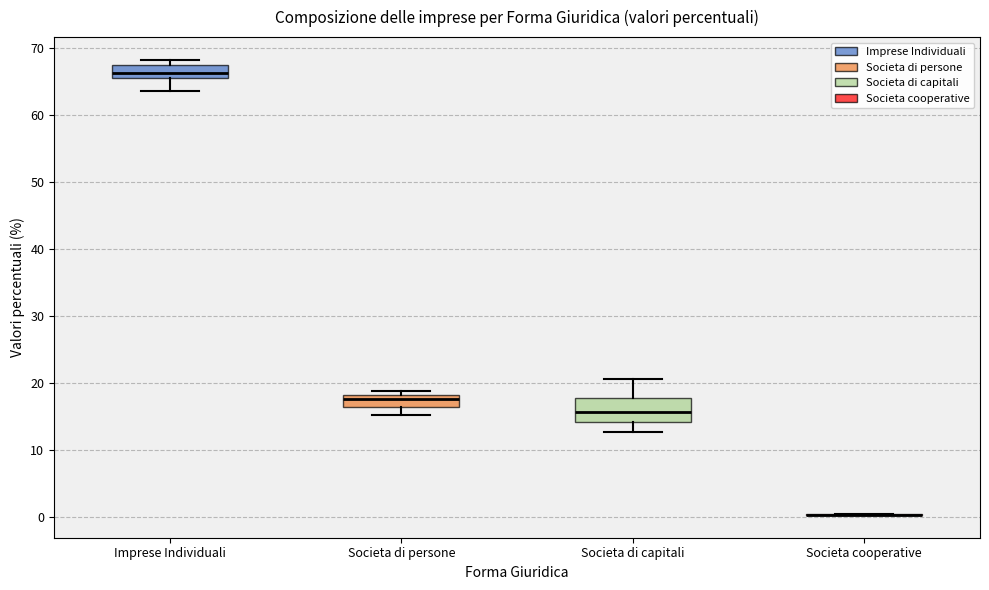

Reading left to right, transcribe this box plot: for each box, give where its median line is, the range the box spans, and where its two whiskers end, as read against the y-axis. The values are not printed on the chart, so give them approximately, as read against the axis.

Imprese Individuali: median 66, box 65 to 67, whiskers 64 to 68
Societa di persone: median 18 (just below the box's upper edge), box 16 to 18, whiskers 15 to 19
Societa di capitali: median 16, box 14 to 18, whiskers 13 to 21
Societa cooperative: box collapsed to a line at 0, whiskers 0 to 0